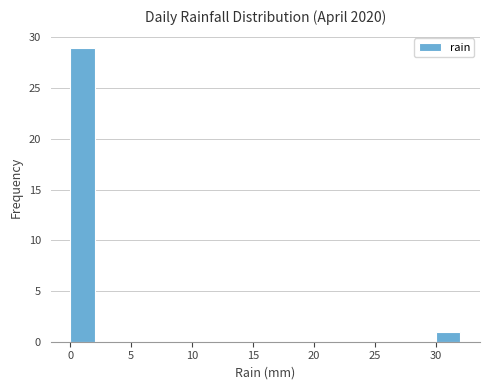

Reading left to right, transcribe this chart: for each bar, give the range it covers on the x-axis and its height. The values are not printed on the chart, so give them approximately, as read against the axis.

0 to 2: 29
2 to 4: 0
4 to 6: 0
6 to 8: 0
8 to 10: 0
10 to 12: 0
12 to 14: 0
14 to 16: 0
16 to 18: 0
18 to 20: 0
20 to 22: 0
22 to 24: 0
24 to 26: 0
26 to 28: 0
28 to 30: 0
30 to 32: 1